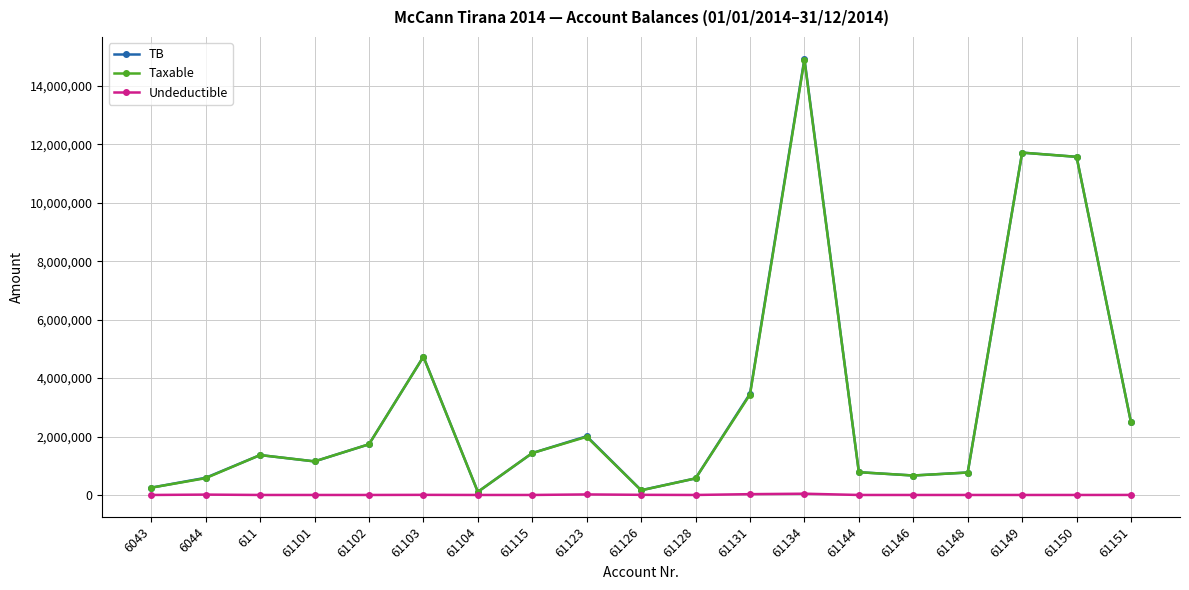

What is the difference between the maximum and minimum values in the Taxable series?

14781959.8